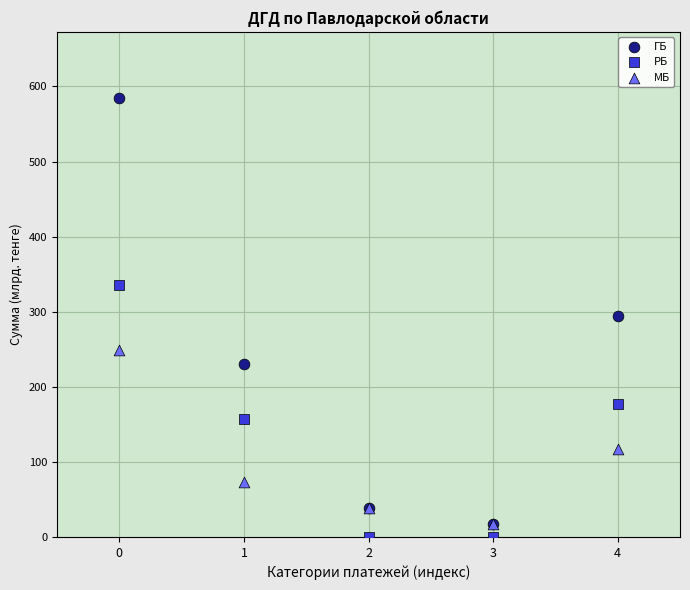

Which series has the widest spread of Y values?

ГБ